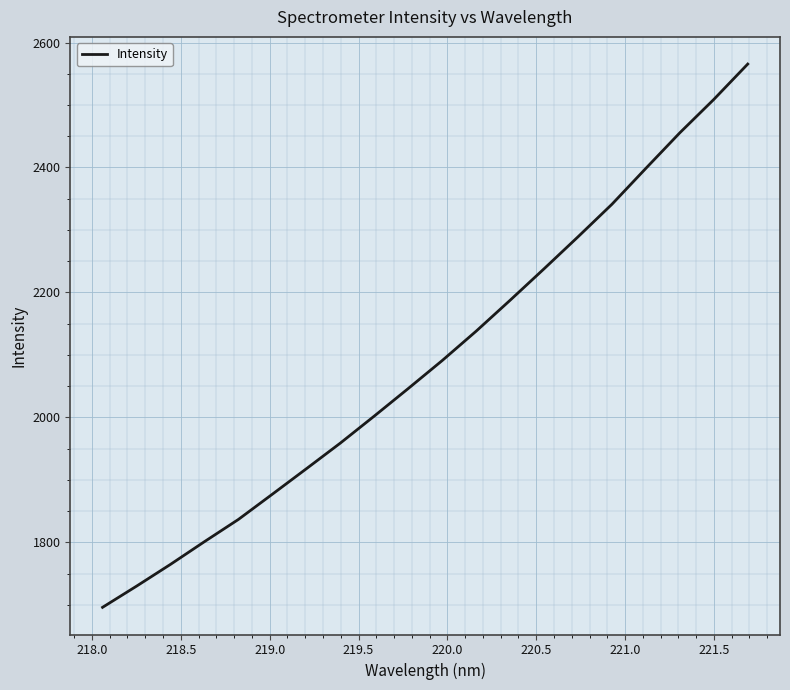

What is the maximum value shown in the chart?

2565.6